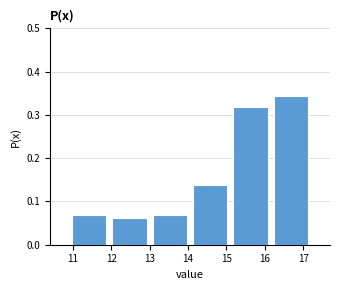

How tall is the bar that spans 13.00 to 14.05 on the x-axis? Neither the bar edges nor the heights are printed on the chart, so give them approximately, as read against the axes.

0.07